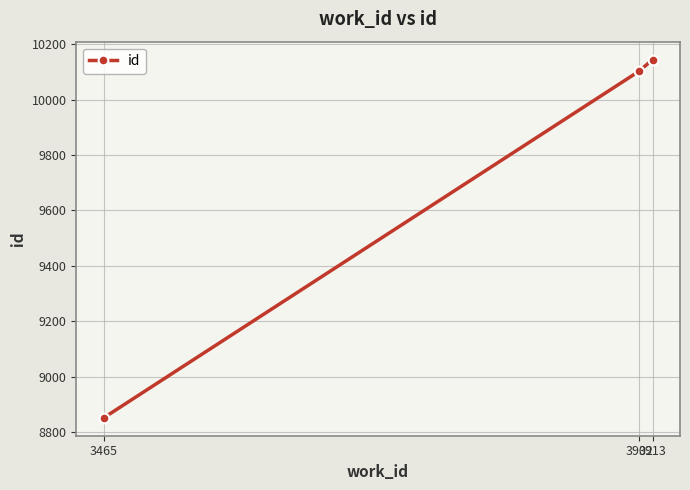

Approximately how many times larger is the value at 3913 compared to 3902?

1.0